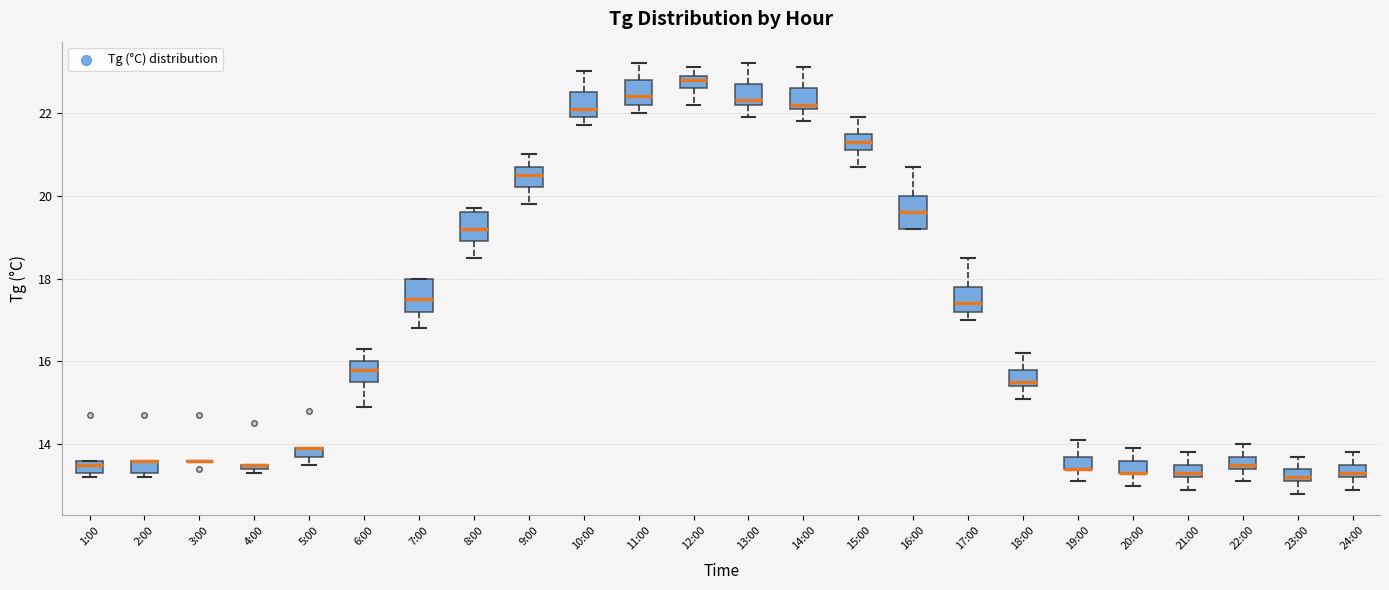

Where is the lower edge of the box for 19:00 on the y-axis? The values are not printed on the chart, so give them approximately, as read against the axis.

13.4